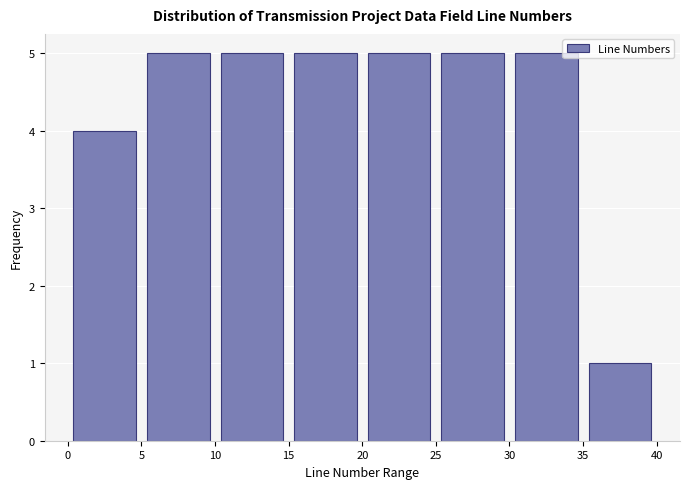

Reading left to right, list every bar in this chart as the range it spans on the x-axis followed by its height. The values are not printed on the chart, so give them approximately, as read against the axis.

0 to 5: 4
5 to 10: 5
10 to 15: 5
15 to 20: 5
20 to 25: 5
25 to 30: 5
30 to 35: 5
35 to 40: 1